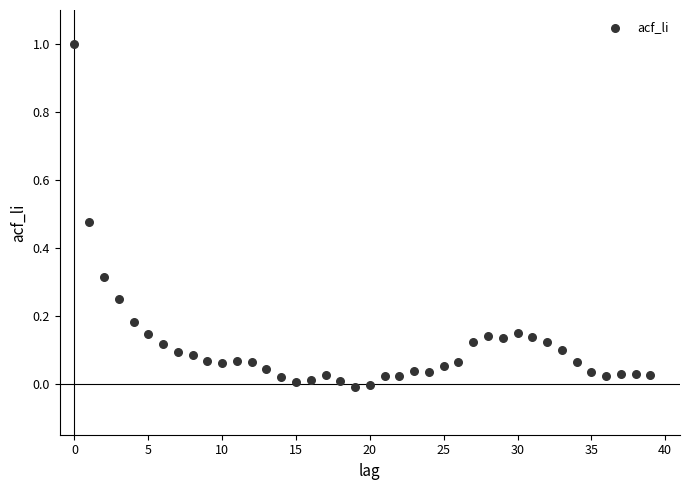

What is the range of Y values (max minus min)?

1.0